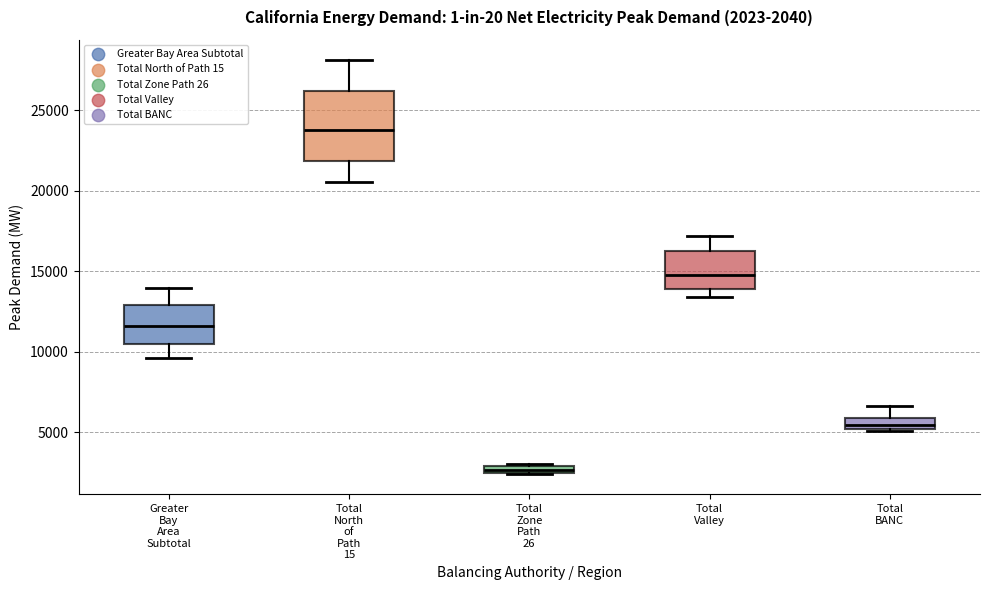

Comparing the boxes themselves (not the whiskers), which one is the tallest?

Total North of Path 15